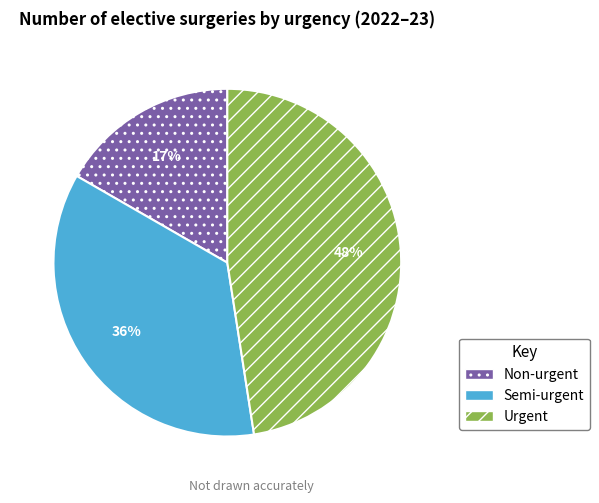

Which has a higher value, Non-urgent or Semi-urgent?

Semi-urgent